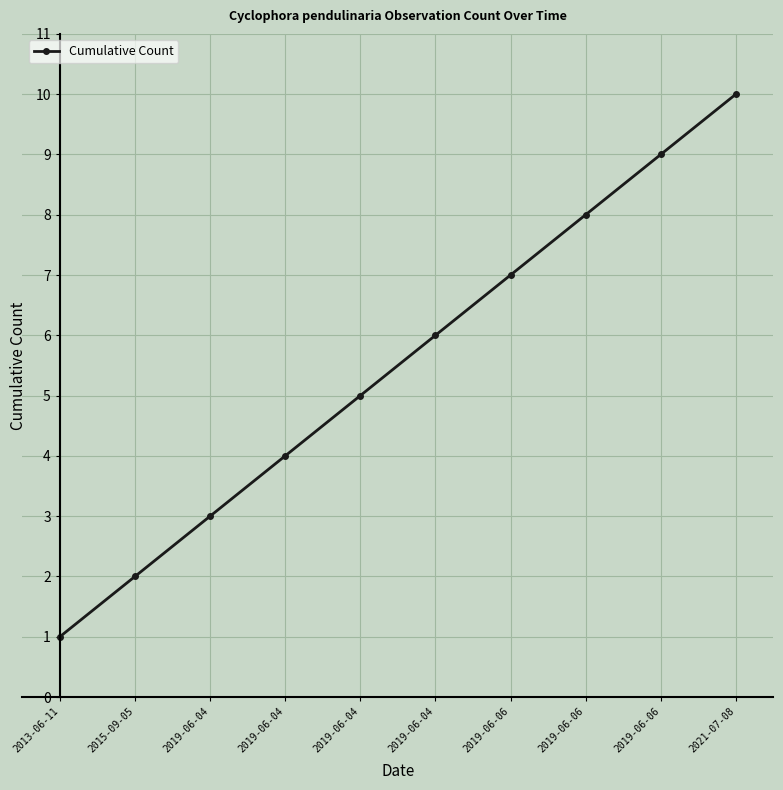

Count the number of categories in the chart.

10